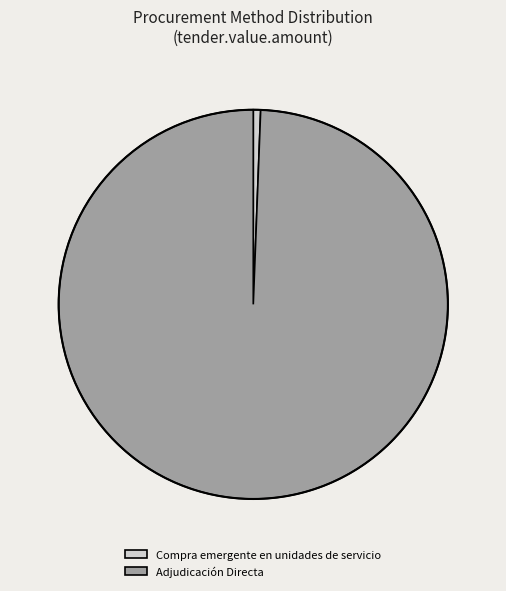

Combined, do Adjudicación Directa and Compra emergente en unidades de servicio account for over 50%?

Yes